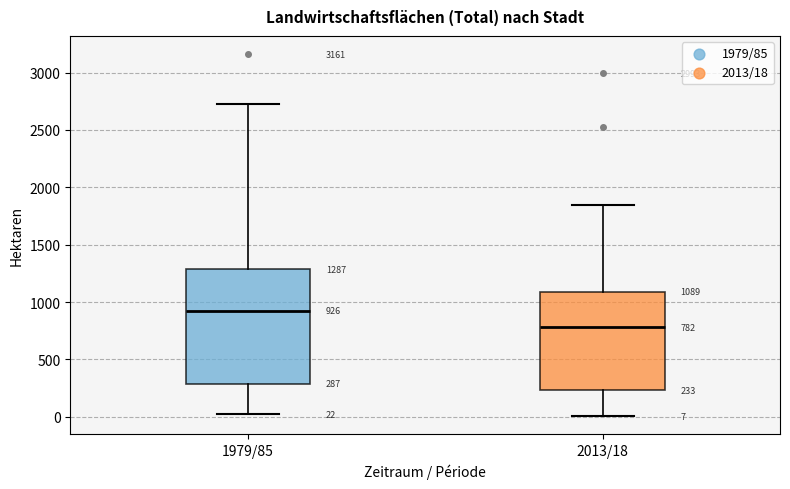

Which box is the tallest, from its lower edge to its upper edge?

1979/85